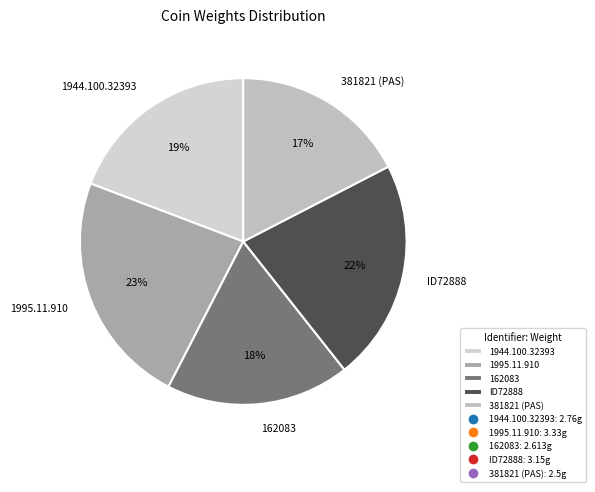

Which has a higher value, ID72888 or 381821 (PAS)?

ID72888